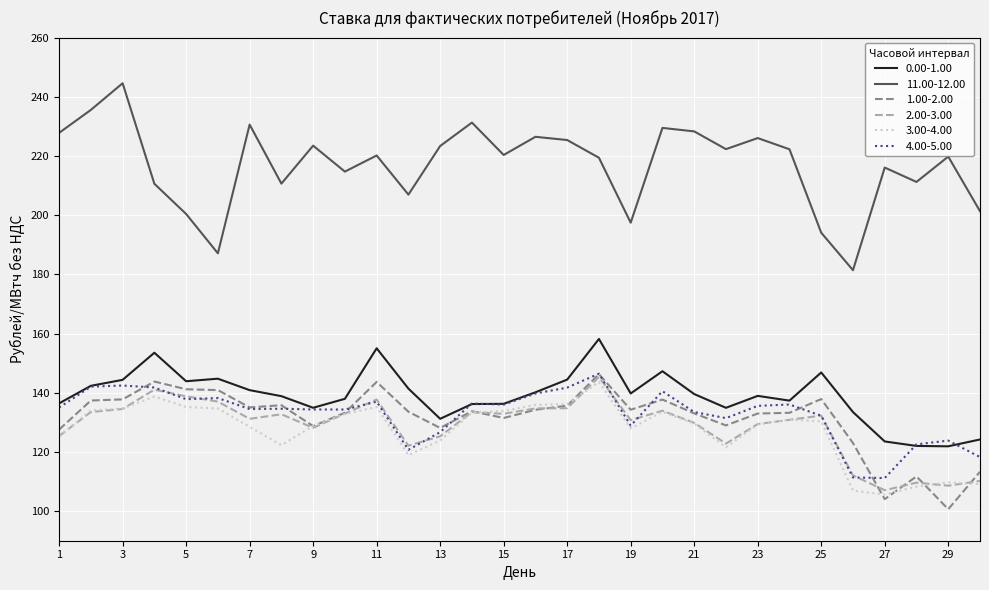

What is the minimum value shown in the chart?

100.7